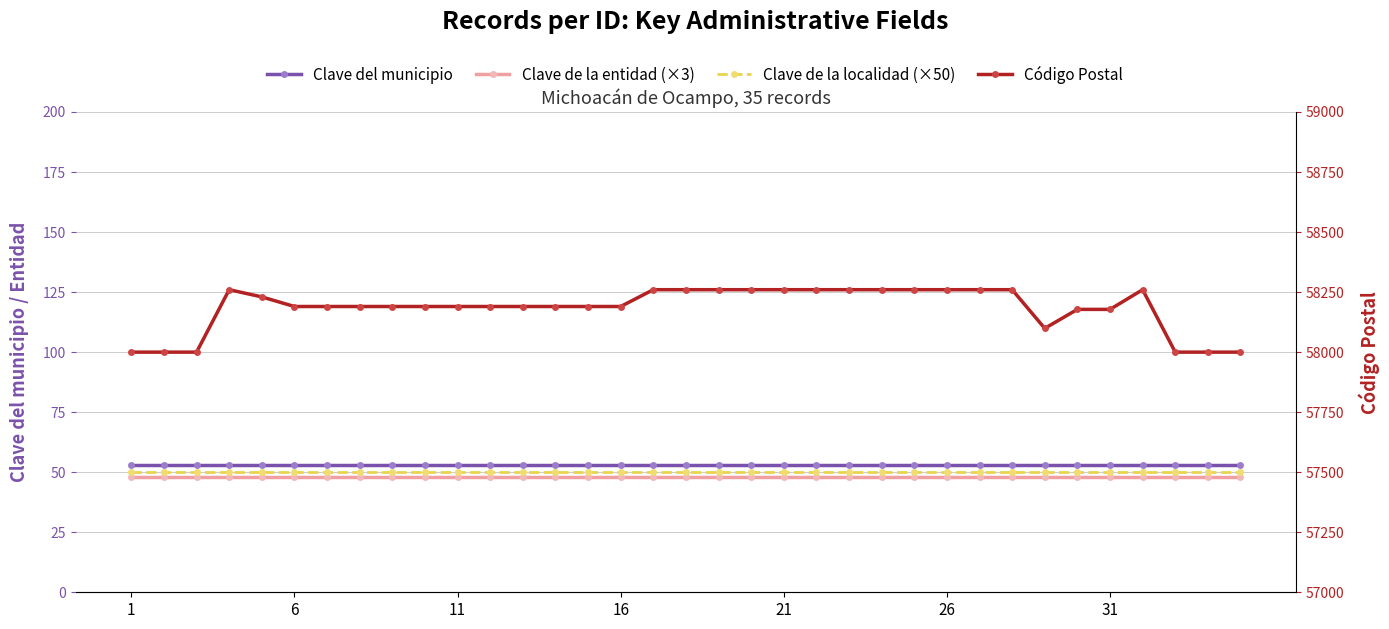

What is the approximate value of Clave de la entidad (×3) at 12?

48